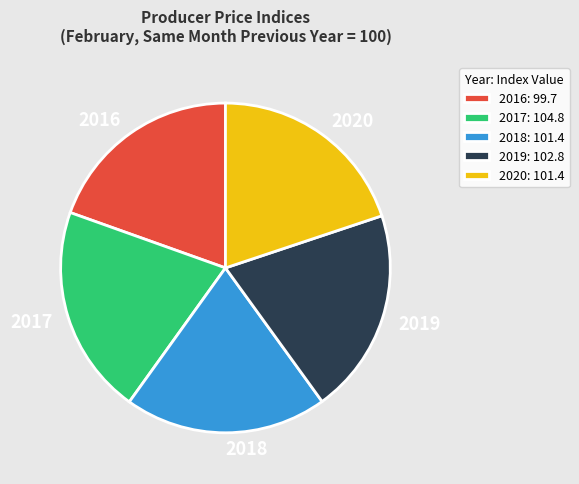

Count the number of slices in the pie.

5